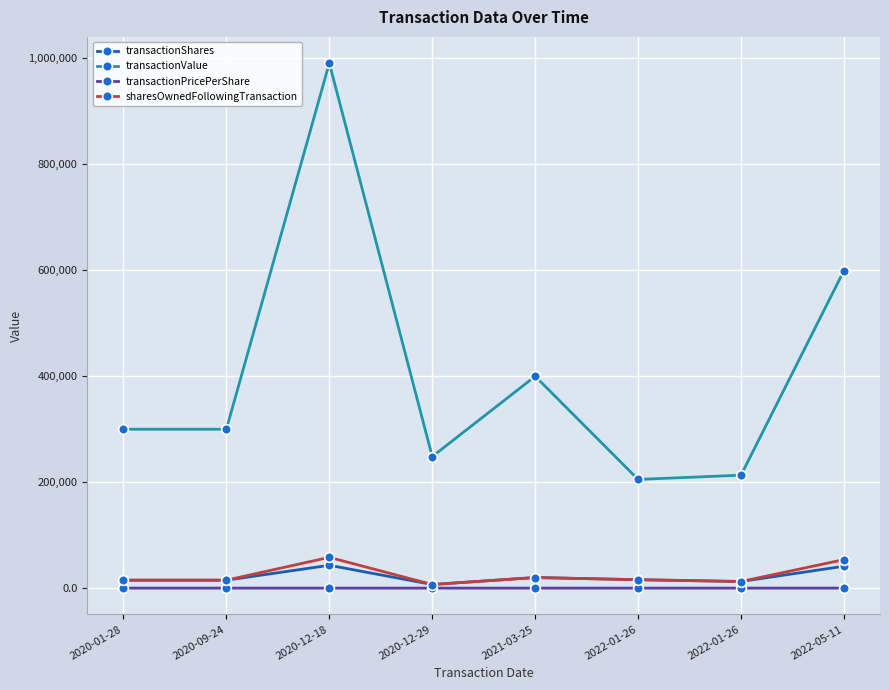

What are all the series names shown in the legend?

transactionShares, transactionValue, transactionPricePerShare, sharesOwnedFollowingTransaction